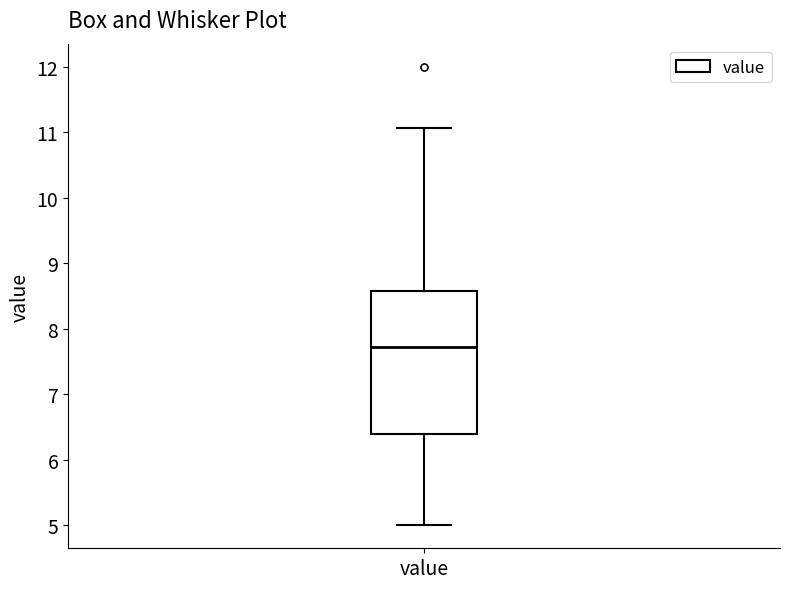

Where does the median line of the box for value sit on the y-axis? The values are not printed on the chart, so give them approximately, as read against the axis.

7.7